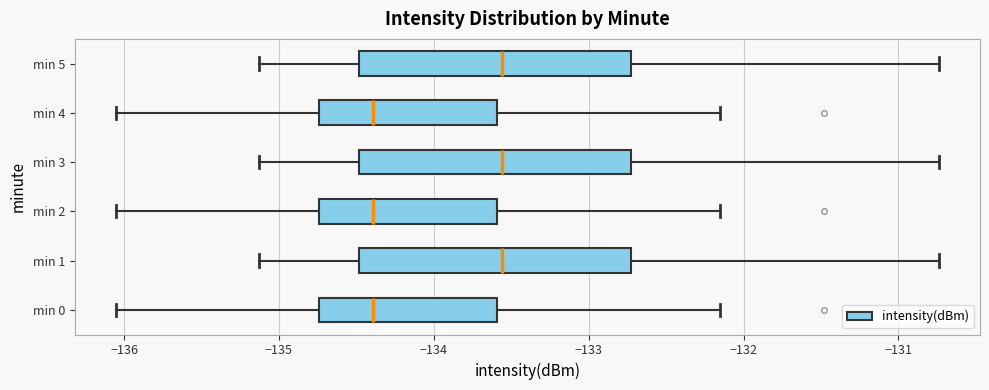

Reading bottom to top, transcribe this box plot: for each box, give where its median line is, the range the box spans, and where its two whiskers end, as read against the x-axis. The values are not printed on the chart, so give them approximately, as read against the axis.

min 0: median -134.4, box -134.7 to -133.6, whiskers -136.1 to -132.2
min 1: median -133.6, box -134.5 to -132.7, whiskers -135.1 to -130.7
min 2: median -134.4, box -134.7 to -133.6, whiskers -136.1 to -132.2
min 3: median -133.6, box -134.5 to -132.7, whiskers -135.1 to -130.7
min 4: median -134.4, box -134.7 to -133.6, whiskers -136.1 to -132.2
min 5: median -133.6, box -134.5 to -132.7, whiskers -135.1 to -130.7